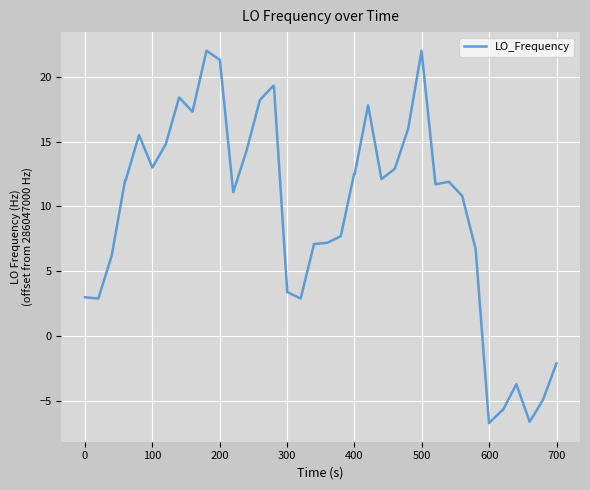

What is the difference between the maximum and minimum values?

28.7